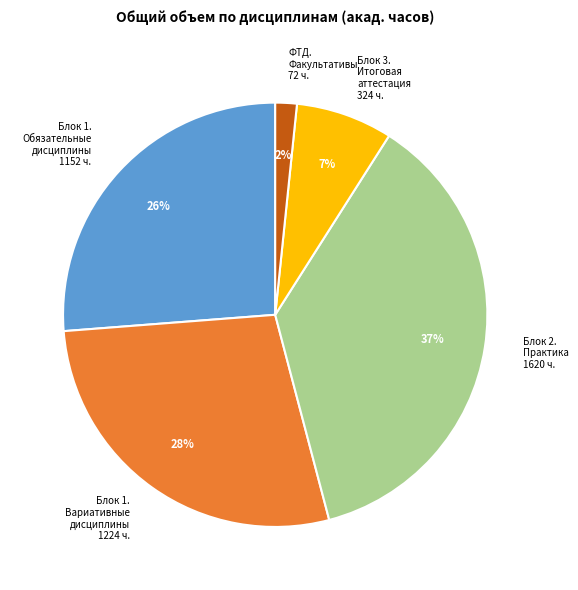

To the nearest percent, what is the average slice percentage?

20%